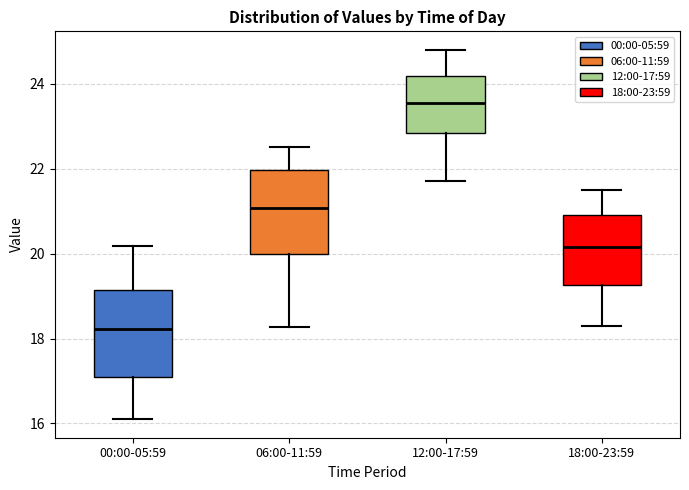

Where does the lower whisker of the box for 00:00-05:59 end on the y-axis? The values are not printed on the chart, so give them approximately, as read against the axis.

16.2